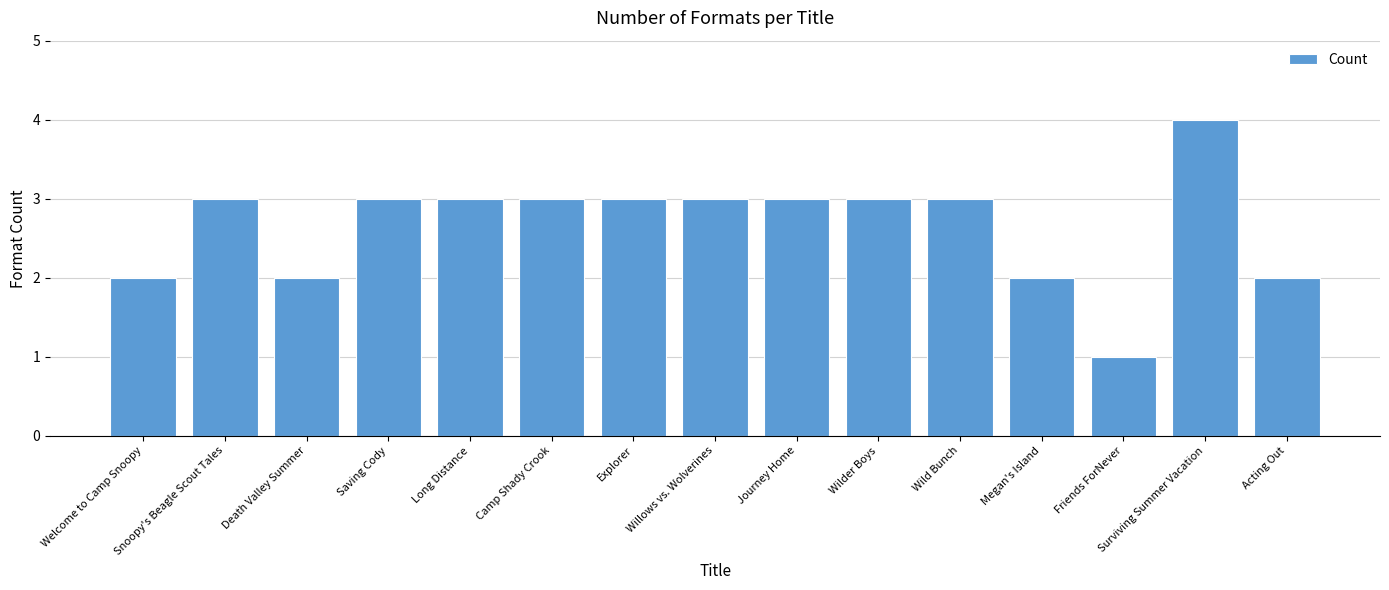

Read the value at Explorer.

3